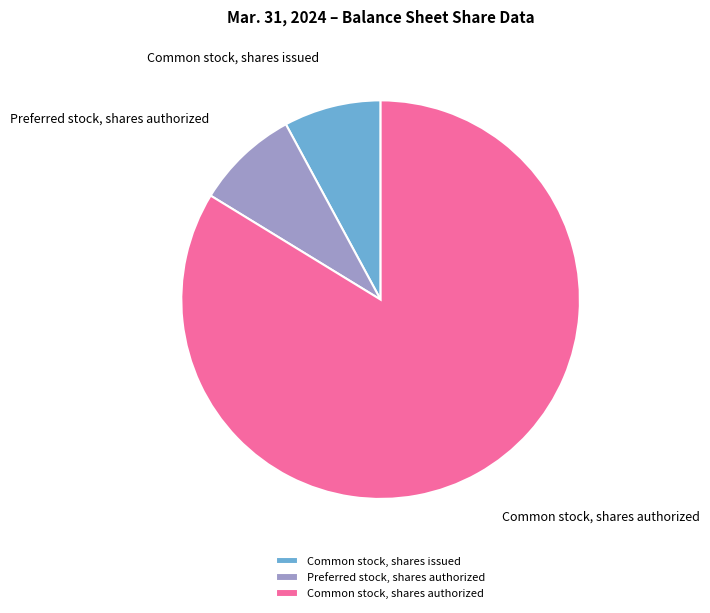

The Common stock, shares authorized slice represents 84% of the pie. True or false?

True